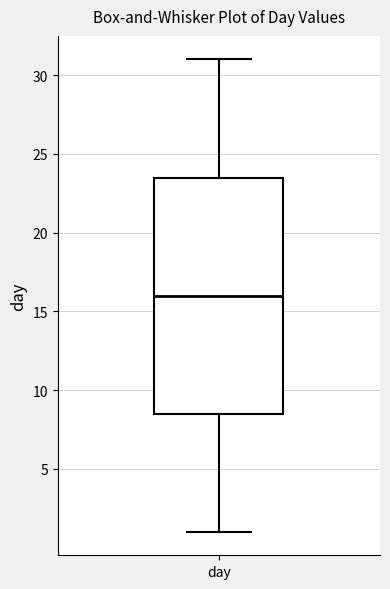

Where does the lower whisker of the box for day end on the y-axis? The values are not printed on the chart, so give them approximately, as read against the axis.

1.0